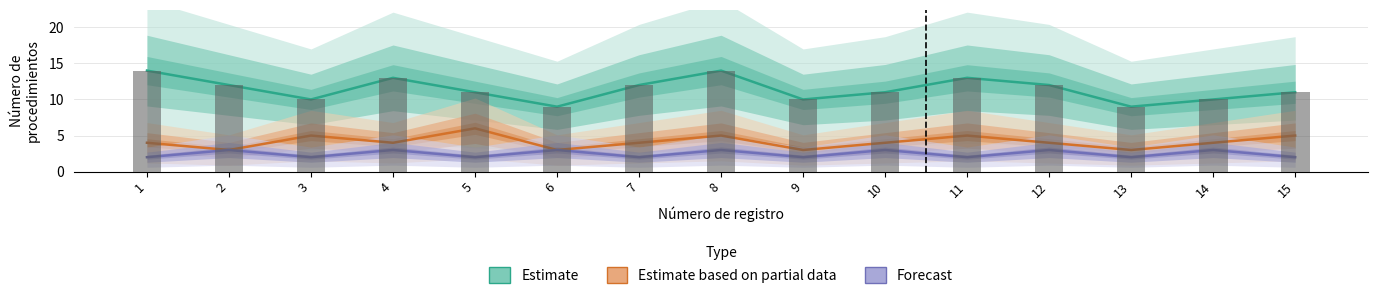

Is it true that Forecast equals 5 at 14?

False